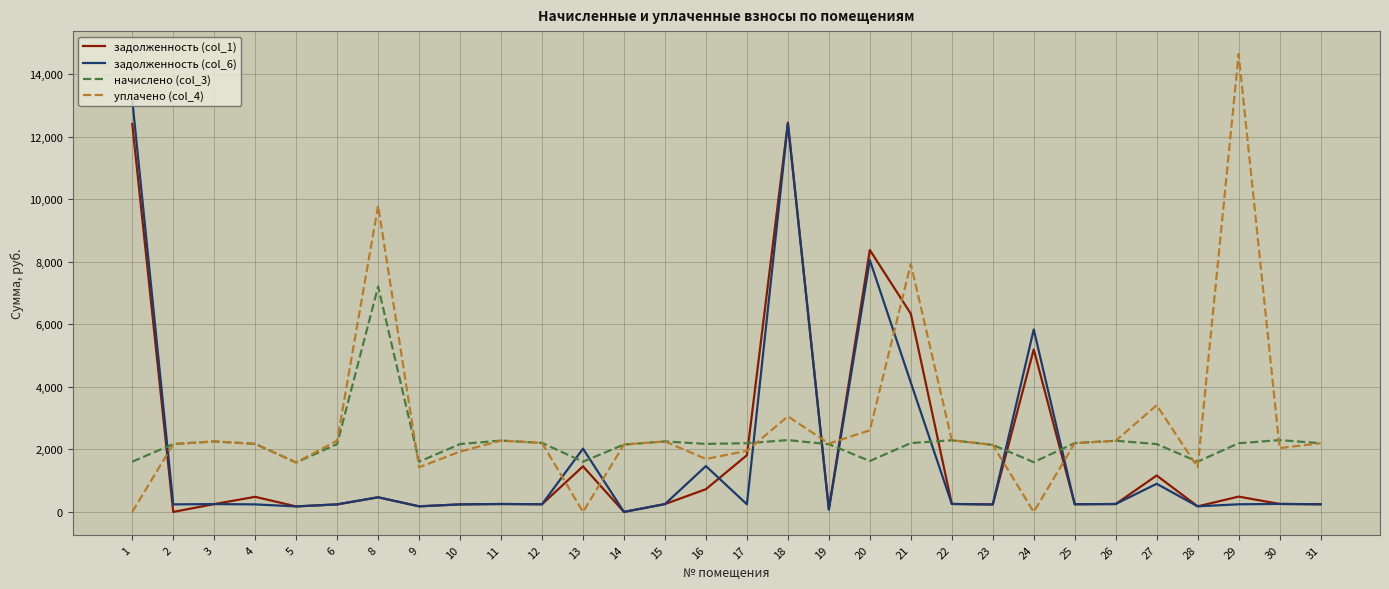

True or false: начислено (col_3) has more than 2 interior local peaks.

True